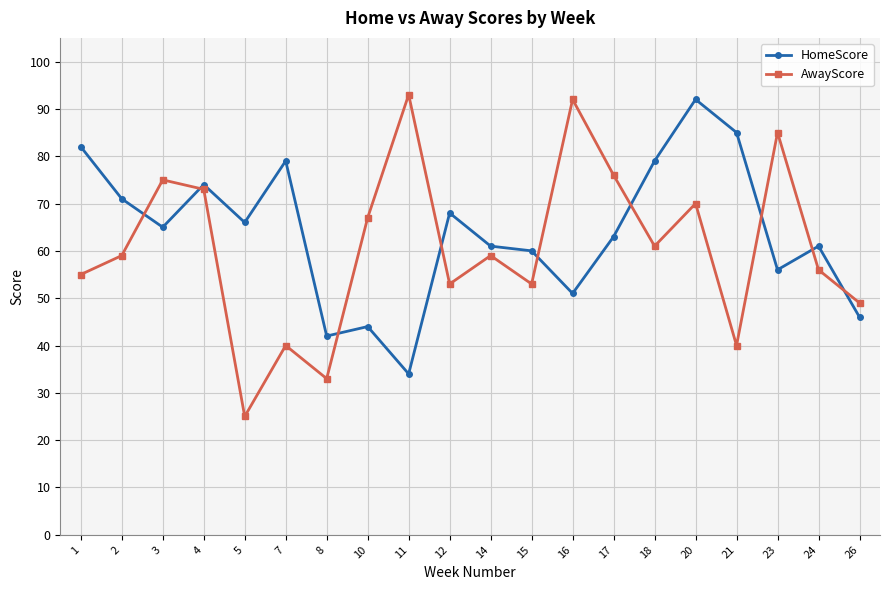

Does the chart have visible grid lines?

Yes